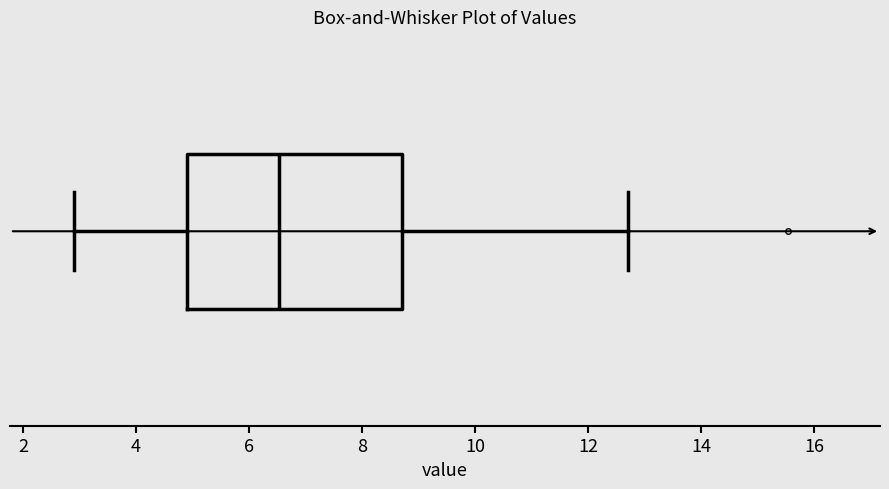

Where does the left whisker of the box end on the x-axis? The values are not printed on the chart, so give them approximately, as read against the axis.

3.0